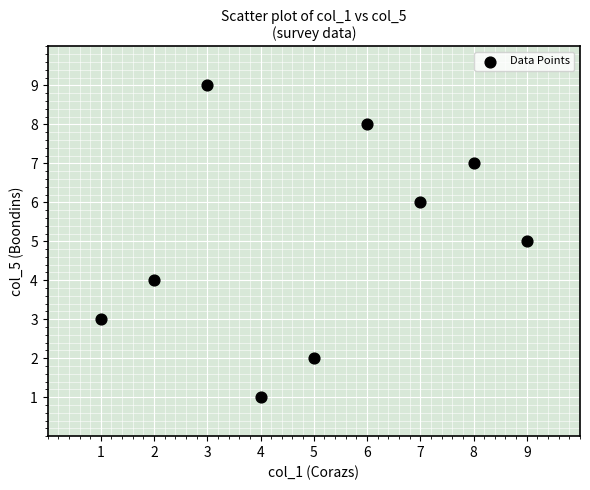

What is the range of X values (max minus min)?

8